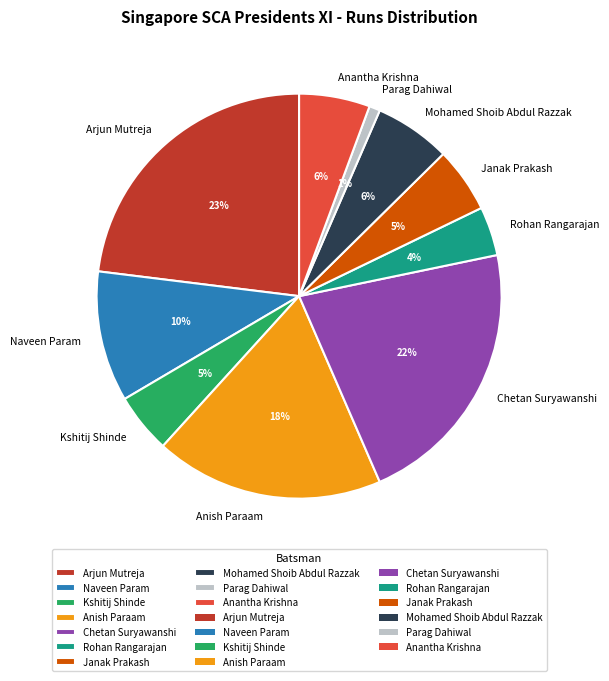

Is it true that Kshitij Shinde is 17% of the pie?

False